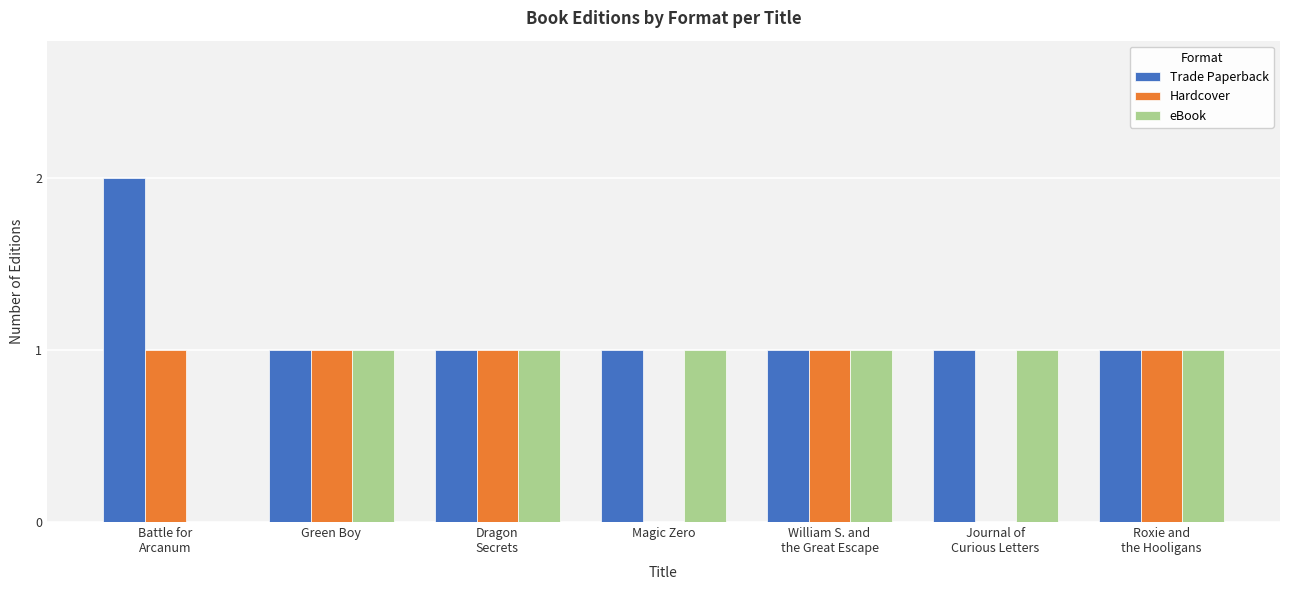

Which series changed the most between Green Boy and Magic Zero?

Hardcover